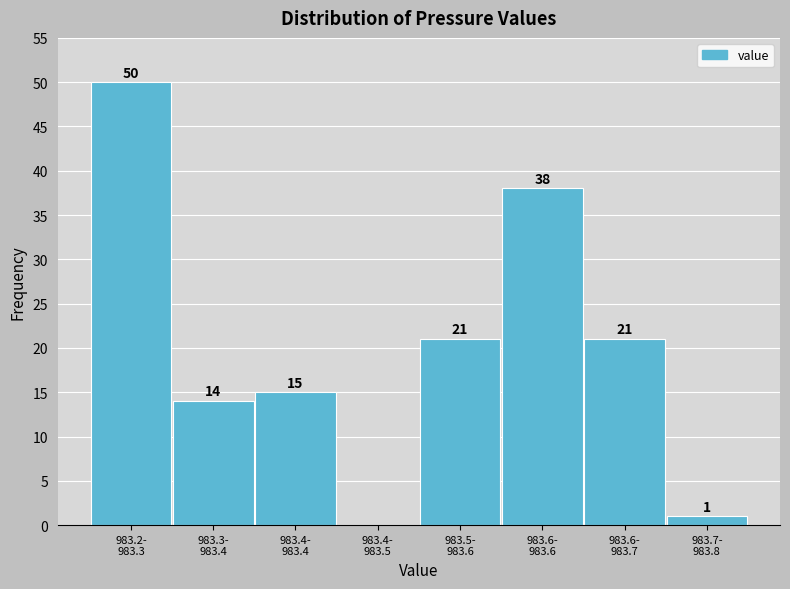

What is the sum of all values?

160